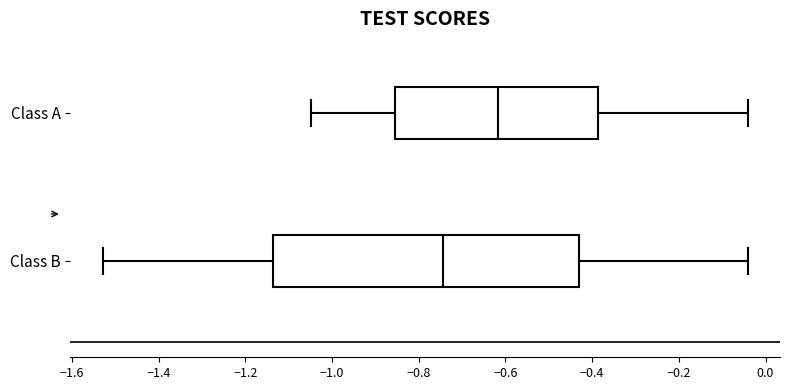

Where does the median line of the box for Class B sit on the x-axis? The values are not printed on the chart, so give them approximately, as read against the axis.

-0.74